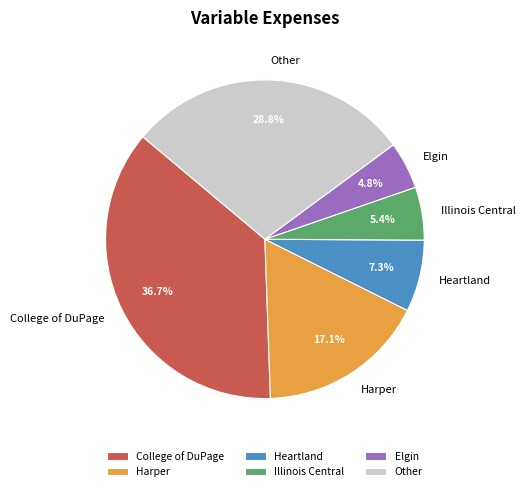

What portion of the pie excludes Other?

71.2%